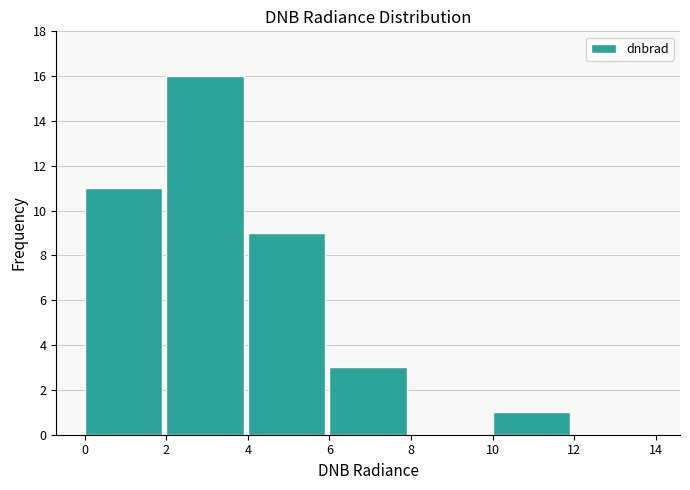

Which range on the x-axis has the tallest bar?

2 to 4